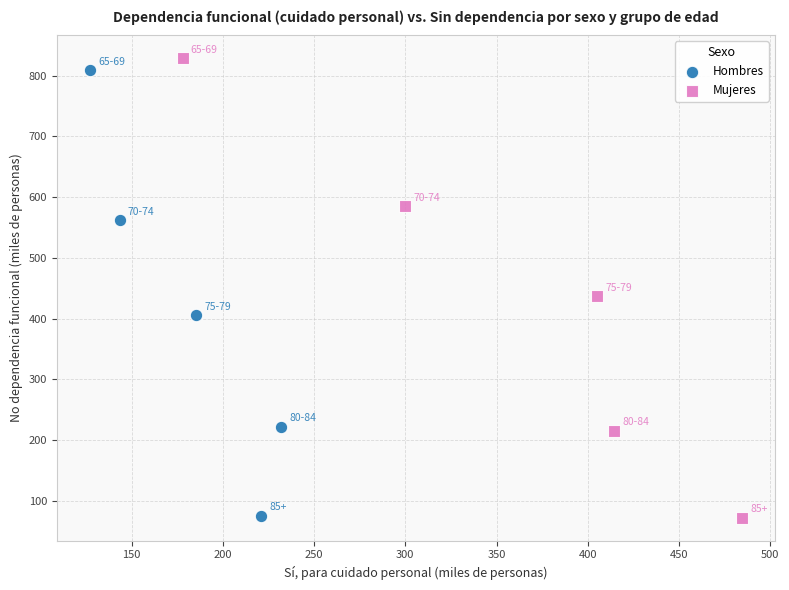

Which series has the largest Y range (max minus min)?

Mujeres